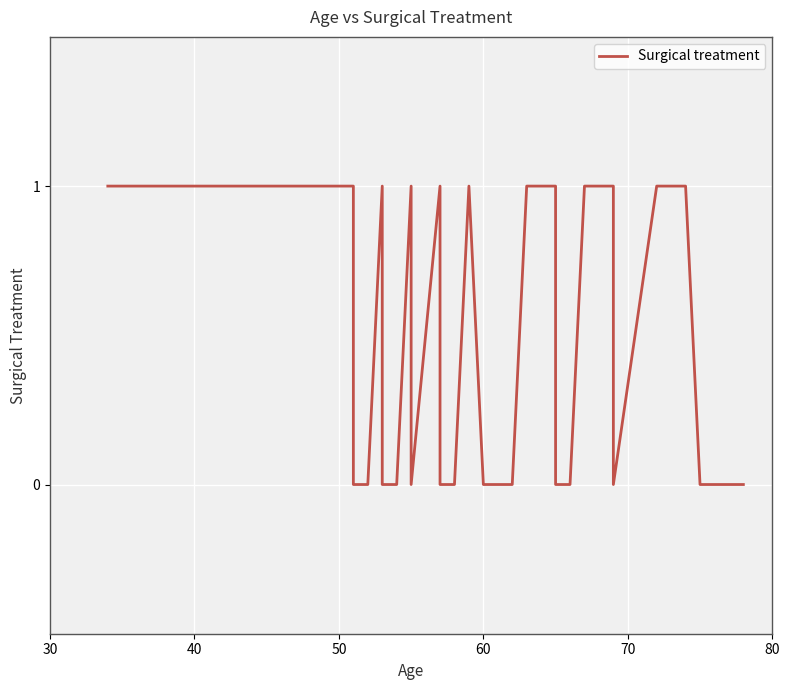

What is the sum of all values?

19